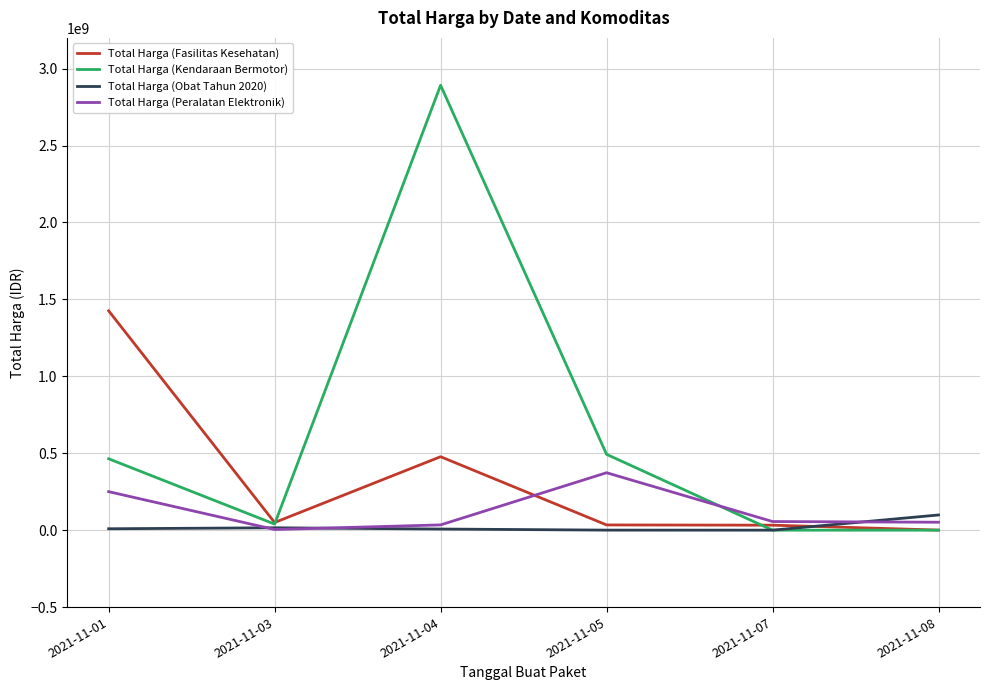

Which series ends up on top after the final intersection of Total Harga (Peralatan Elektronik) and Total Harga (Obat Tahun 2020)?

Total Harga (Obat Tahun 2020)